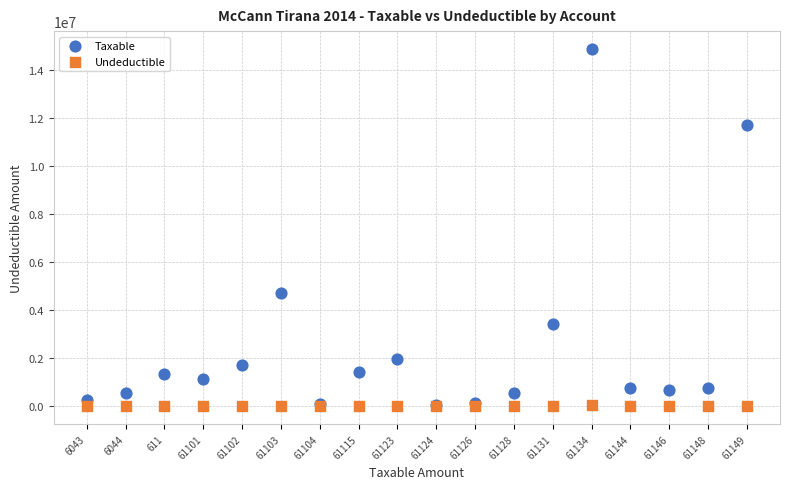

In the Taxable series, what Y value is closest to 7474836?

4731146.9